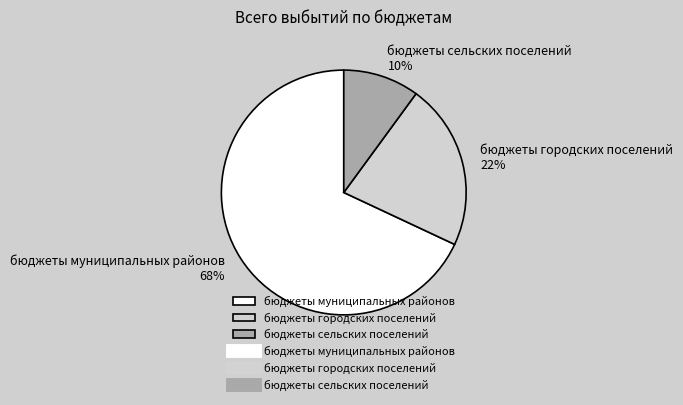

Is it true that бюджеты муниципальных районов is 54% of the pie?

False